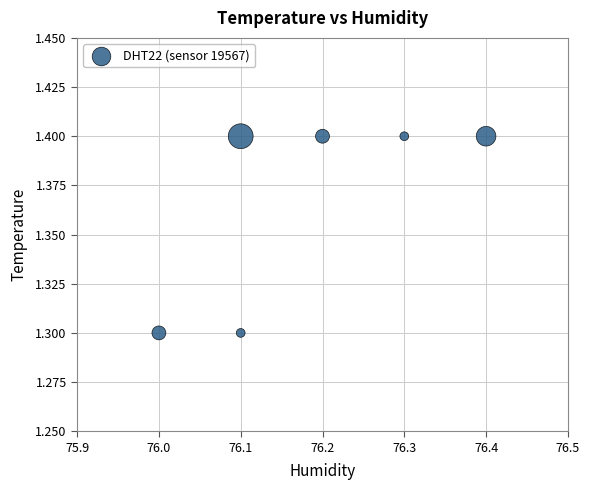

What is the average Y value?

1.4